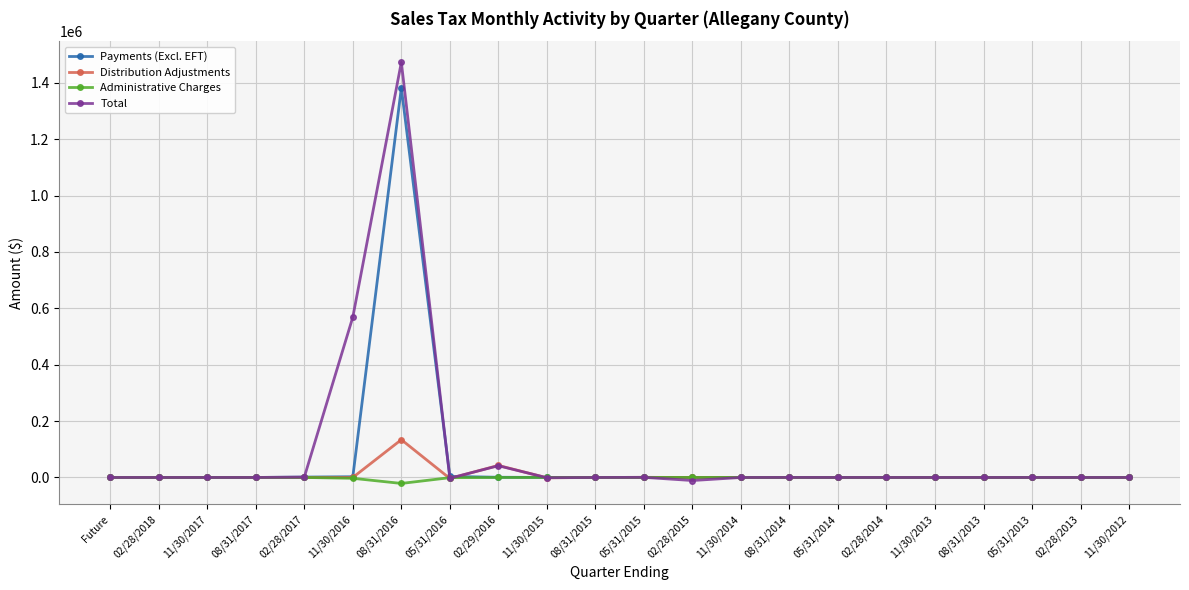

True or false: Distribution Adjustments has a value of -107.9 at 08/31/2015.

True